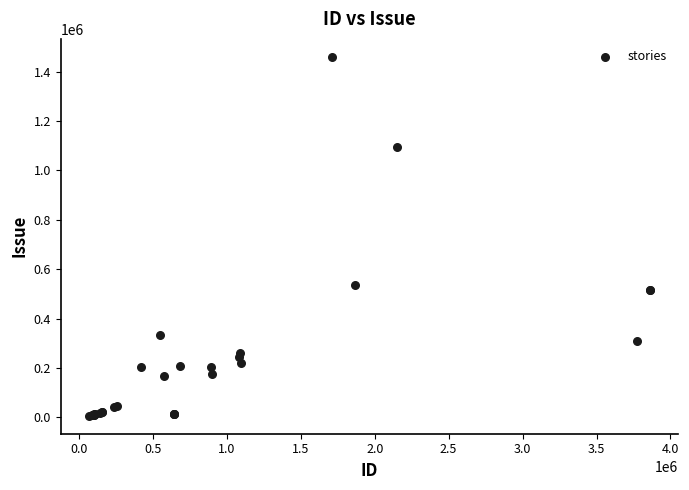

What Y value in the scatter plot is closest to 733354?

536212